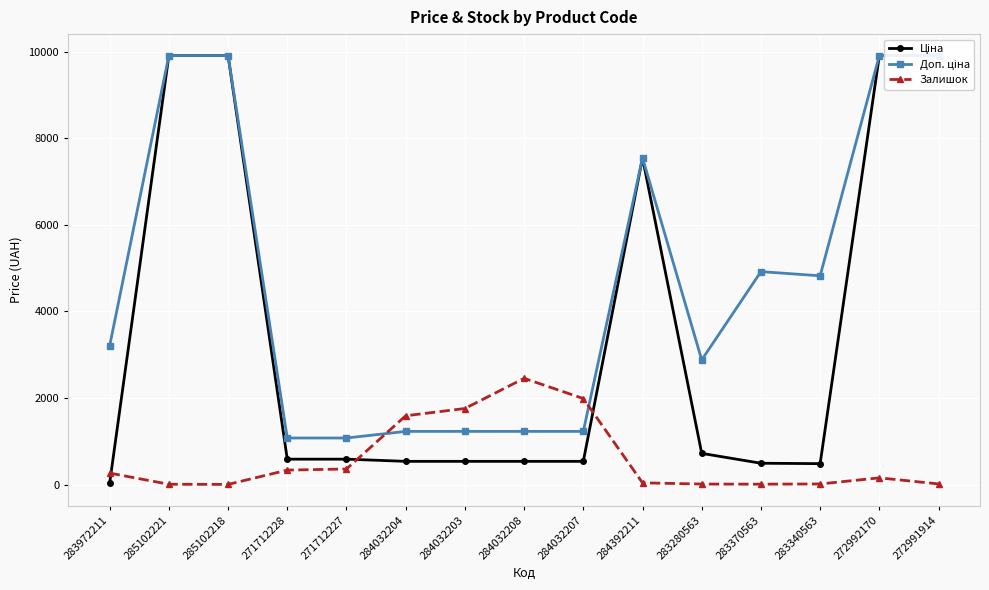

What is the value of the Залишок point at the 14th from the left?

154